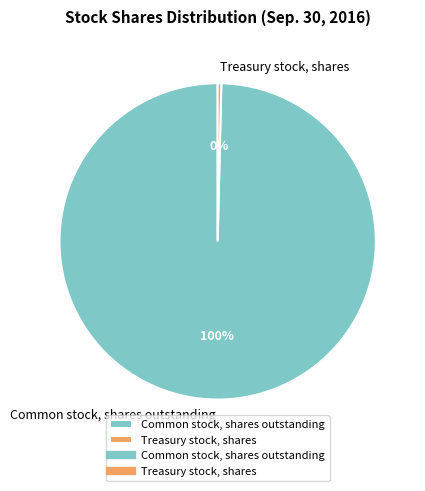

To the nearest percent, what is the combined percentage of Treasury stock, shares and Common stock, shares outstanding?

100%